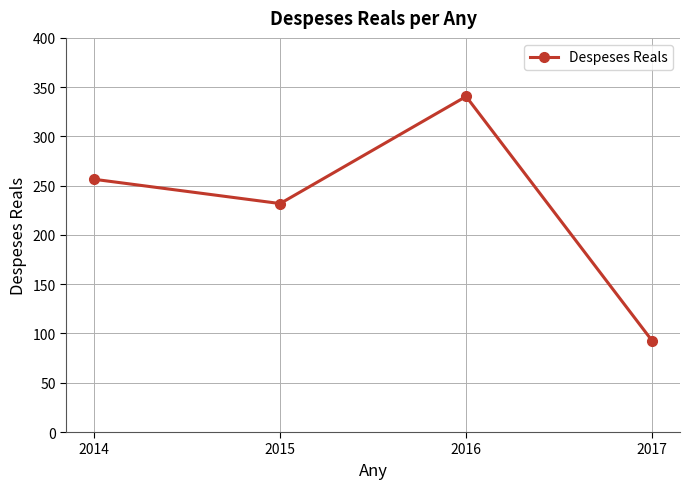

True or false: the data shows 81.9 at 2016.

False